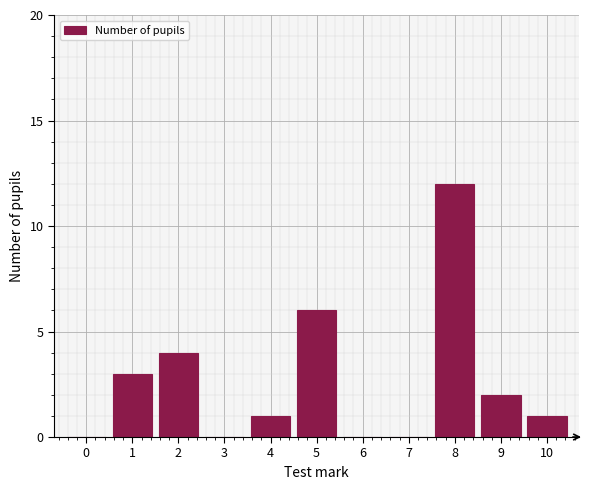

Reading left to right, extract all data points from this chart.

0=0	1=3	2=4	3=0	4=1	5=6	6=0	7=0	8=12	9=2	10=1